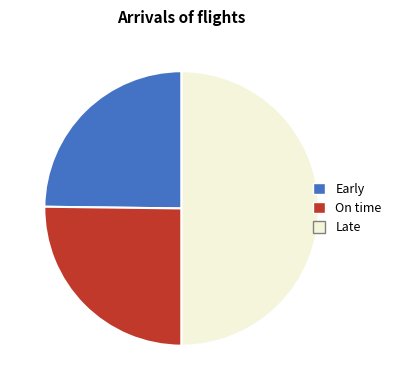

True or false: On time accounts for 25% of the total.

True